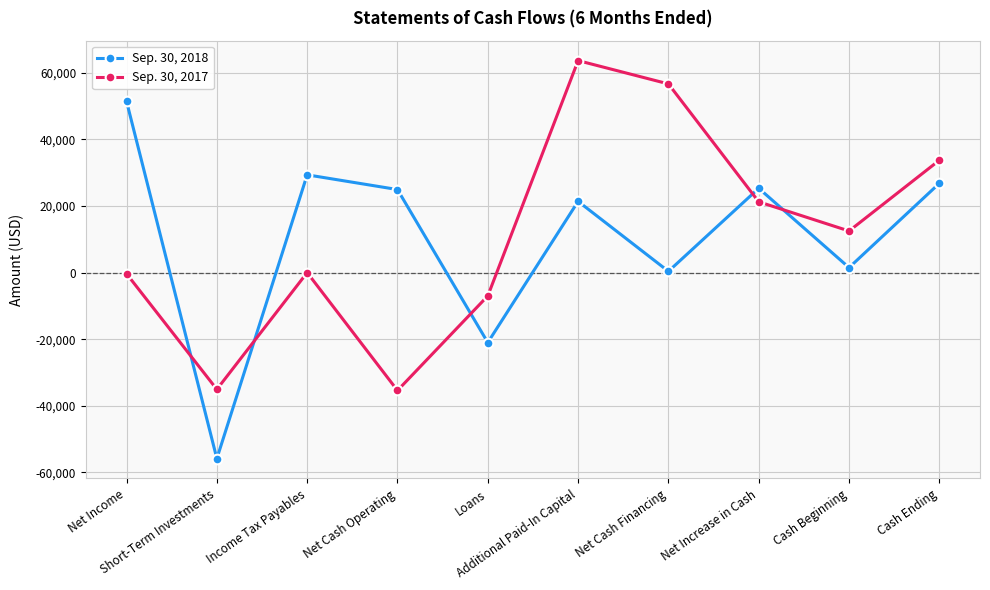

At which category does Sep. 30, 2017 reach its first local valley?

Short-Term Investments